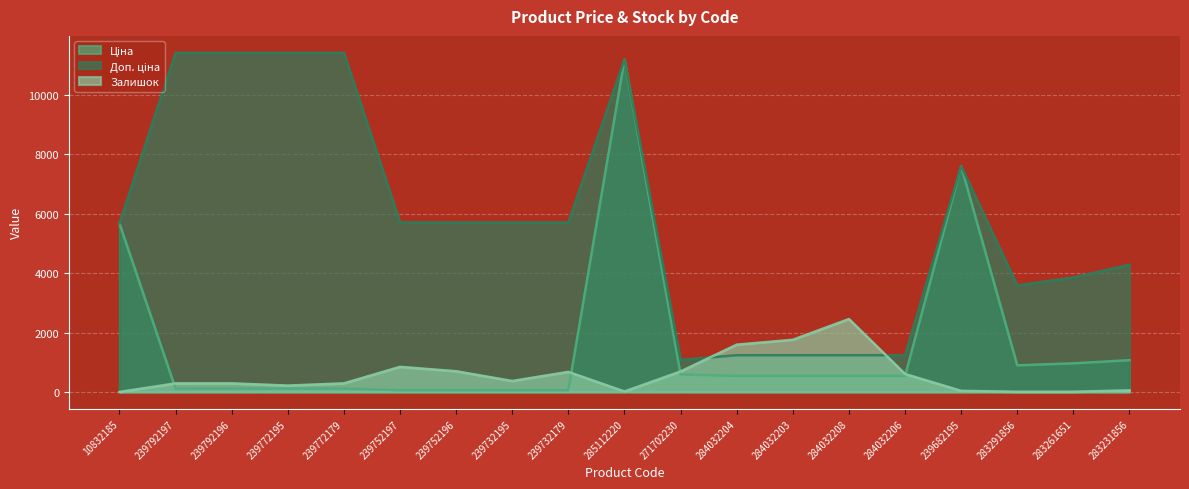

Count the number of categories in the chart.

19